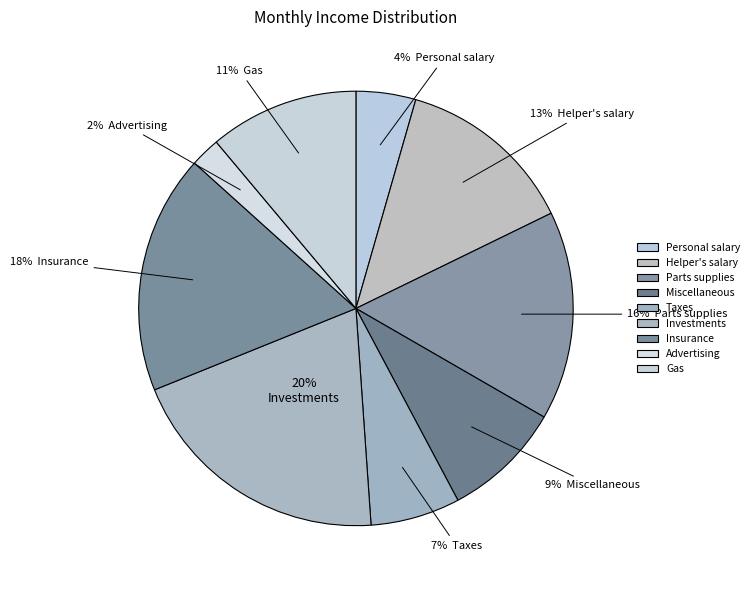

How many slices are in this pie chart?

9